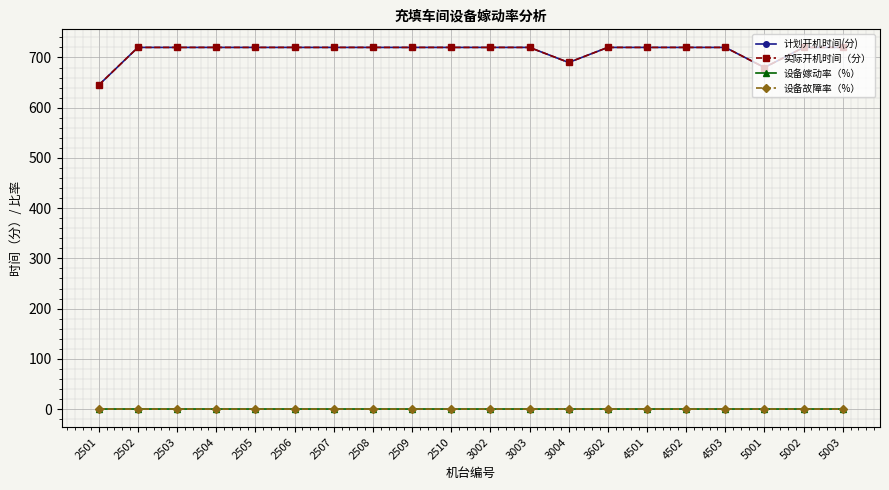

Is this an area chart (filled region under the line)?

No